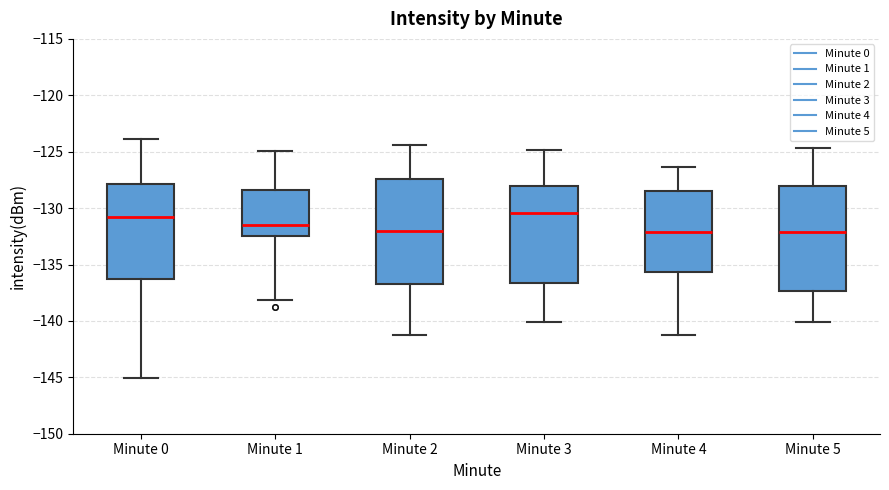

Reading left to right, read every box against the y-axis: the position of its median line, the range the box covers, and the ends of its whiskers. The values are not printed on the chart, so give them approximately, as read against the axis.

Minute 0: median -131.0, box -136.5 to -128.0, whiskers -145.0 to -124.0
Minute 1: median -131.5, box -132.5 to -128.5, whiskers -138.0 to -125.0
Minute 2: median -132.0, box -136.5 to -127.5, whiskers -141.0 to -124.5
Minute 3: median -130.5, box -136.5 to -128.0, whiskers -140.0 to -125.0
Minute 4: median -132.0, box -135.5 to -128.5, whiskers -141.0 to -126.5
Minute 5: median -132.0, box -137.5 to -128.0, whiskers -140.0 to -124.5